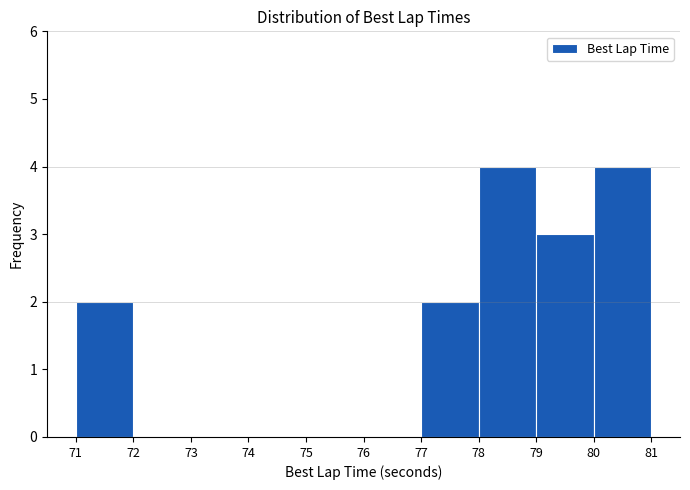

Reading left to right, transcribe this chart: for each bar, give the range it covers on the x-axis and its height. The values are not printed on the chart, so give them approximately, as read against the axis.

71 to 72: 2
72 to 73: 0
73 to 74: 0
74 to 75: 0
75 to 76: 0
76 to 77: 0
77 to 78: 2
78 to 79: 4
79 to 80: 3
80 to 81: 4